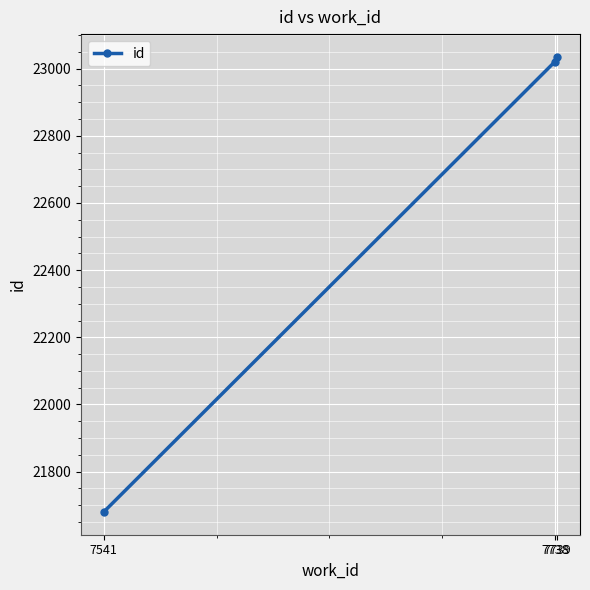

The chart shows a value of 21680 at 7541. True or false?

True